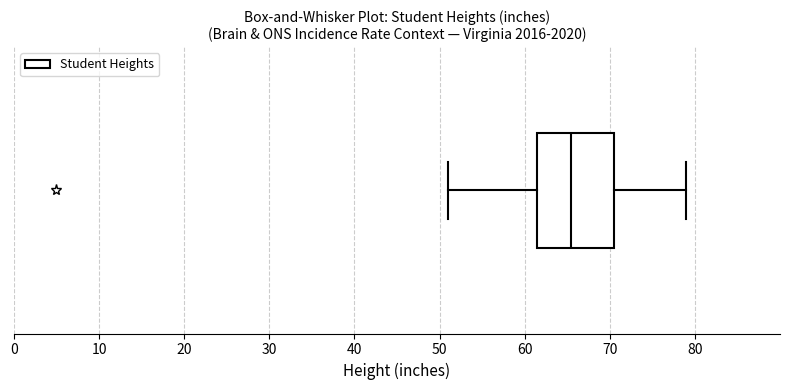

Transcribe this box plot: give where the median line is, the range the box spans, and where the two whiskers end, as read against the x-axis. The values are not printed on the chart, so give them approximately, as read against the axis.

median 66, box 62 to 71, whiskers 51 to 79